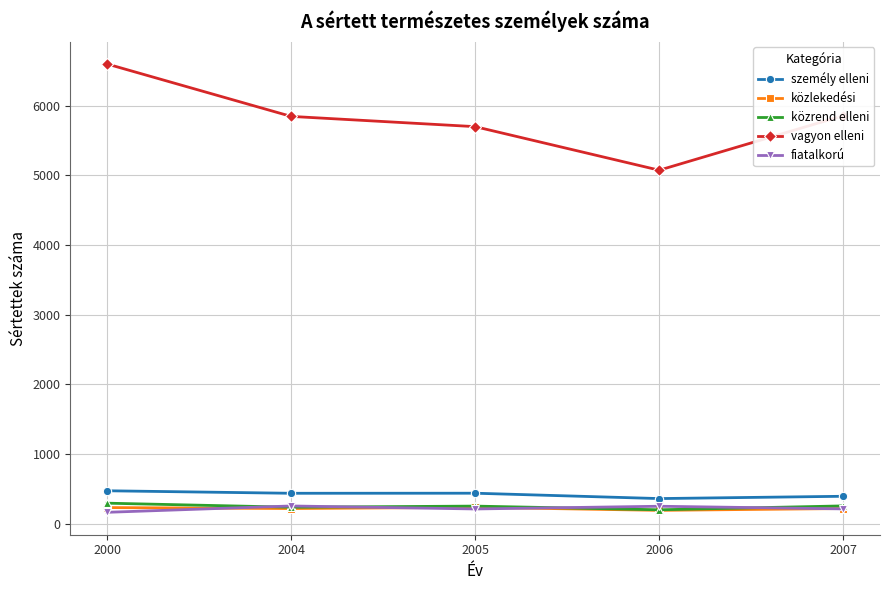

Where is the first local minimum for vagyon elleni?

2006